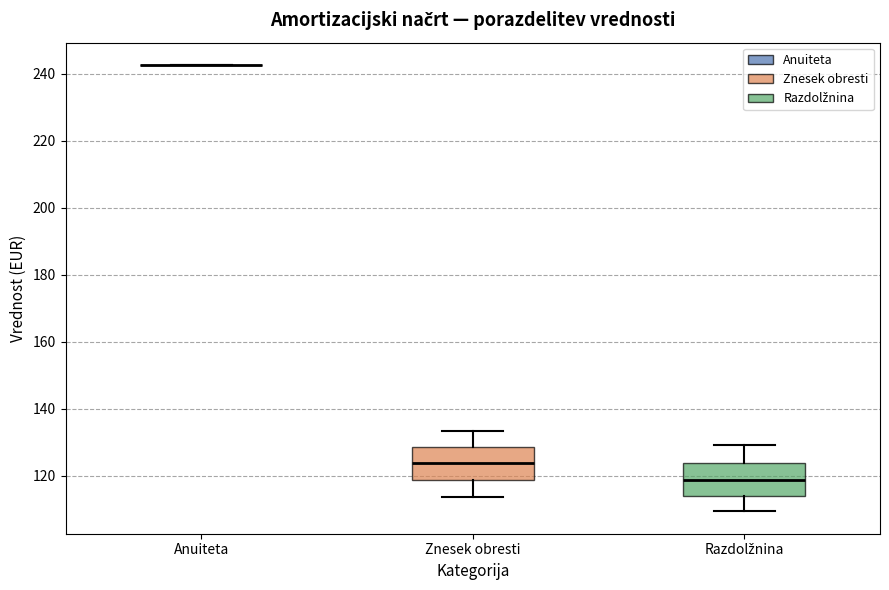

Reading left to right, transcribe this box plot: for each box, give where its median line is, the range the box spans, and where its two whiskers end, as read against the y-axis. The values are not printed on the chart, so give them approximately, as read against the axis.

Anuiteta: box collapsed to a line at 242, whiskers 242 to 242
Znesek obresti: median 124, box 118 to 128, whiskers 114 to 134
Razdolžnina: median 118, box 114 to 124, whiskers 110 to 130